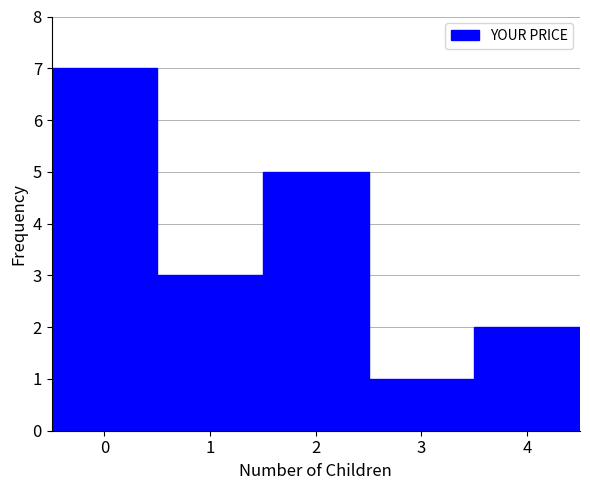

Reading left to right, extract all data points from this chart.

7	3	5	1	2